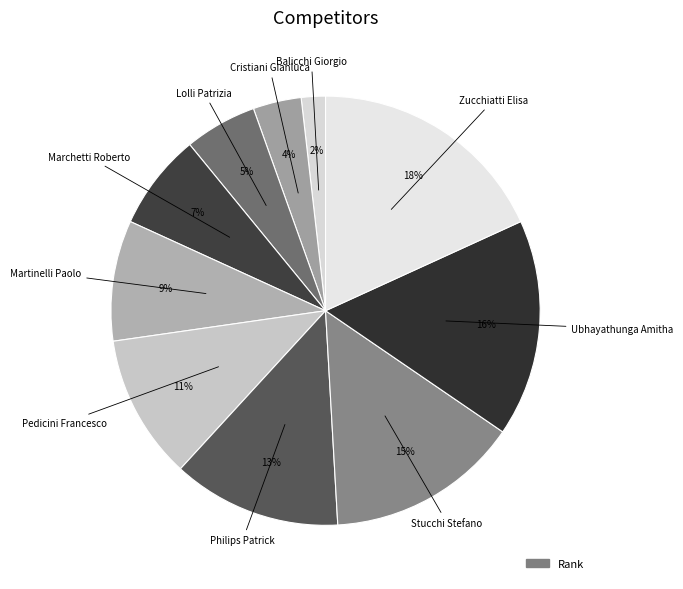

What is the smallest slice in the pie chart?

Balicchi Giorgio